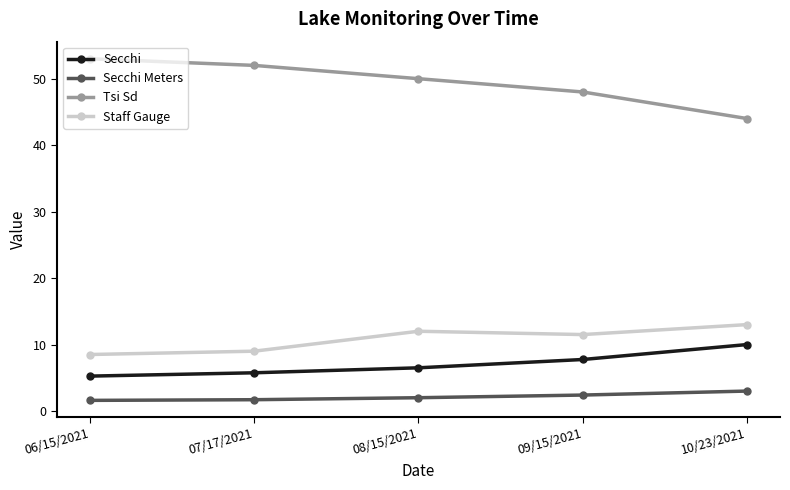

True or false: Secchi and Staff Gauge cross at least once.

False